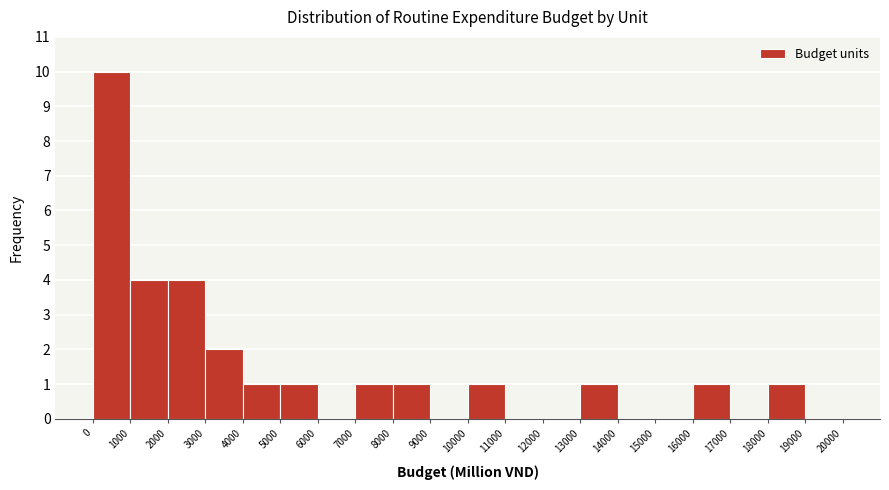

What is the height of the bar covering 1000 to 2000 on the x-axis? The values are not printed on the chart, so give them approximately, as read against the axis.

4